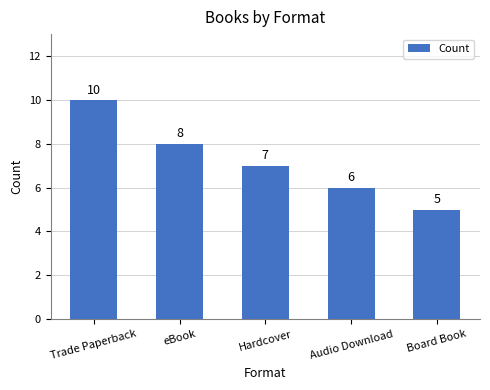

How many data points are less than 7?

2